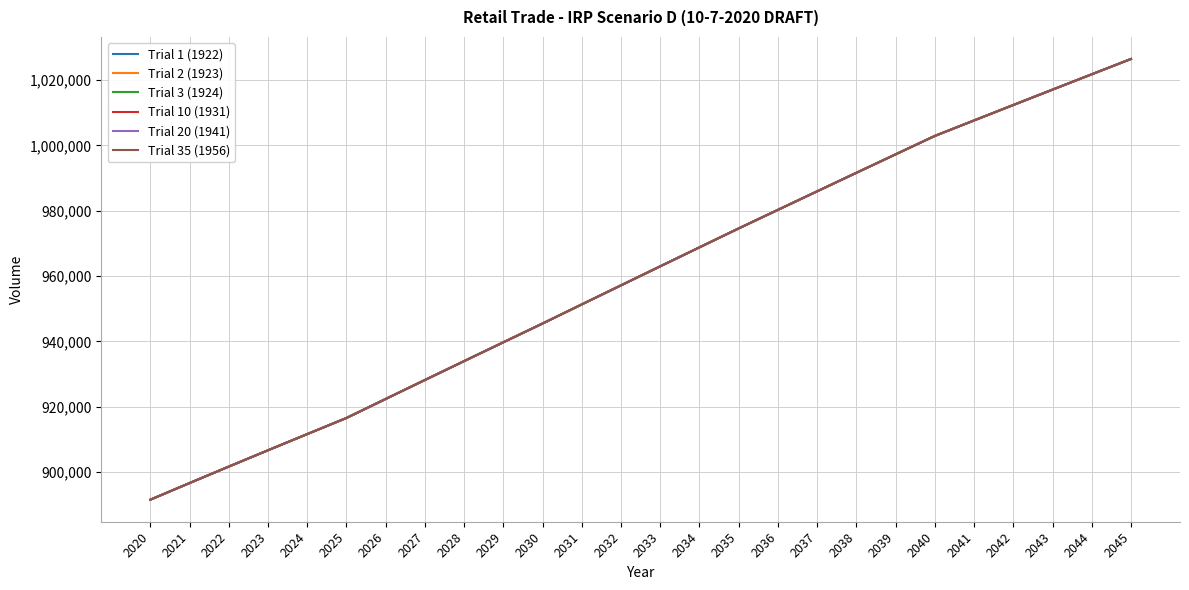

What is the difference between the Trial 3 (1924) values at 2029 and 2037?

46241.5